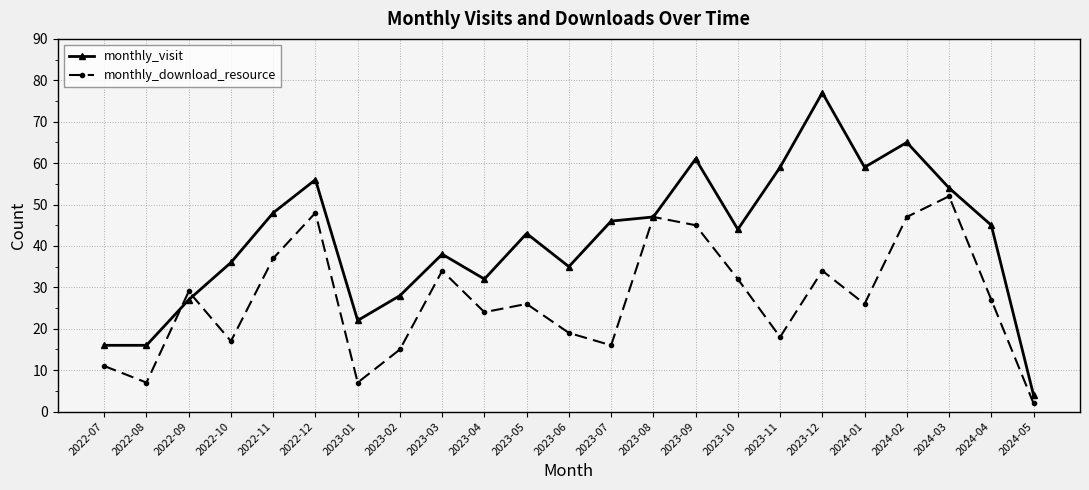

What is the value of the monthly_visit point at the 3rd from the left?

27